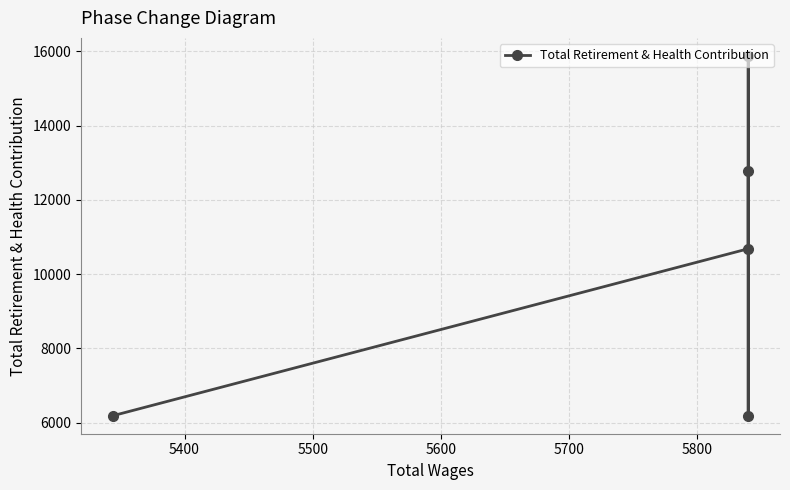

What is the value of the 3rd point from the left?

15881